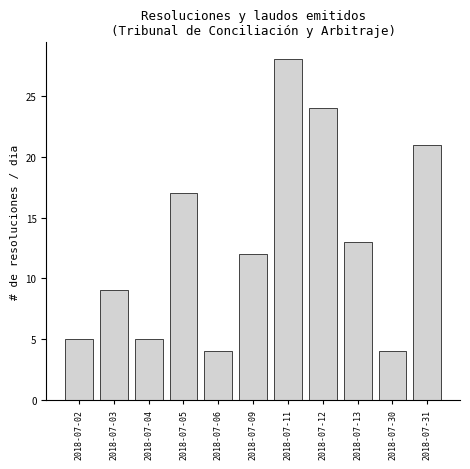

Reading left to right, what are all the values shown in this chart?

2018-07-02=5	2018-07-03=9	2018-07-04=5	2018-07-05=17	2018-07-06=4	2018-07-09=12	2018-07-11=28	2018-07-12=24	2018-07-13=13	2018-07-30=4	2018-07-31=21